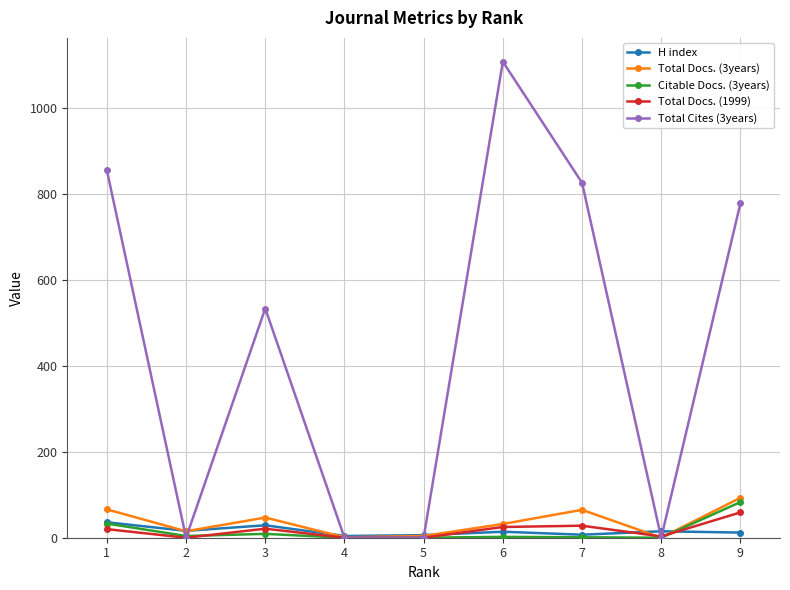

The value of Total Cites (3years) at 7 is 256. True or false?

False